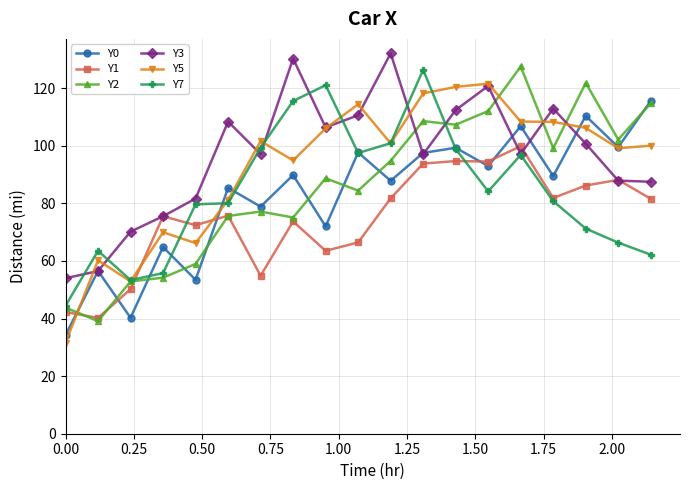

What is the sum of all Y1 values?

1417.4